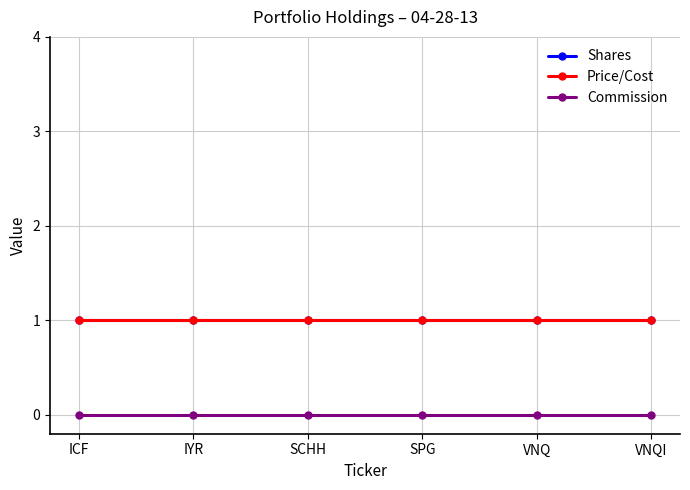

Does the chart have visible grid lines?

Yes